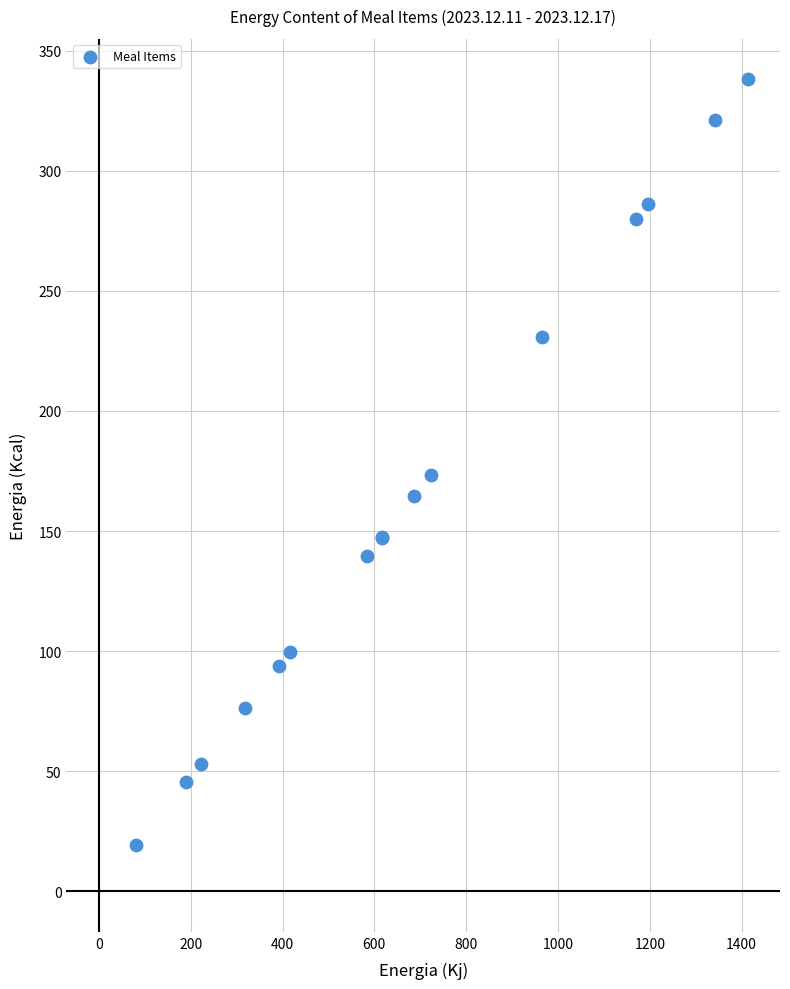

What Y value in the scatter plot is closest to 178?

173.3